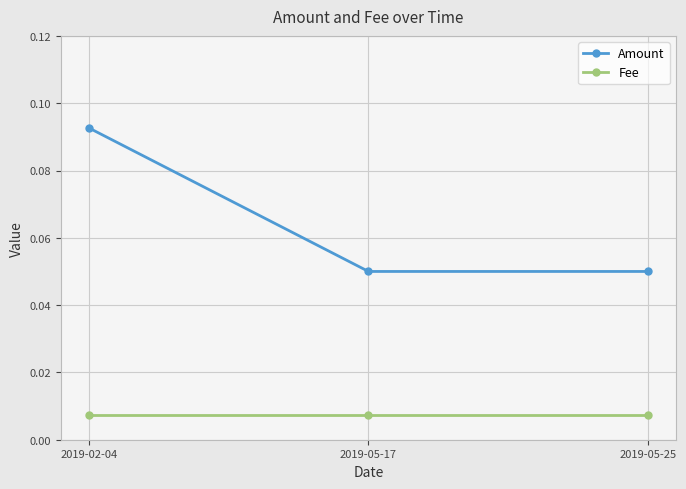

Is the value of Fee at 2019-05-17 greater than the value of Amount at 2019-02-04?

No